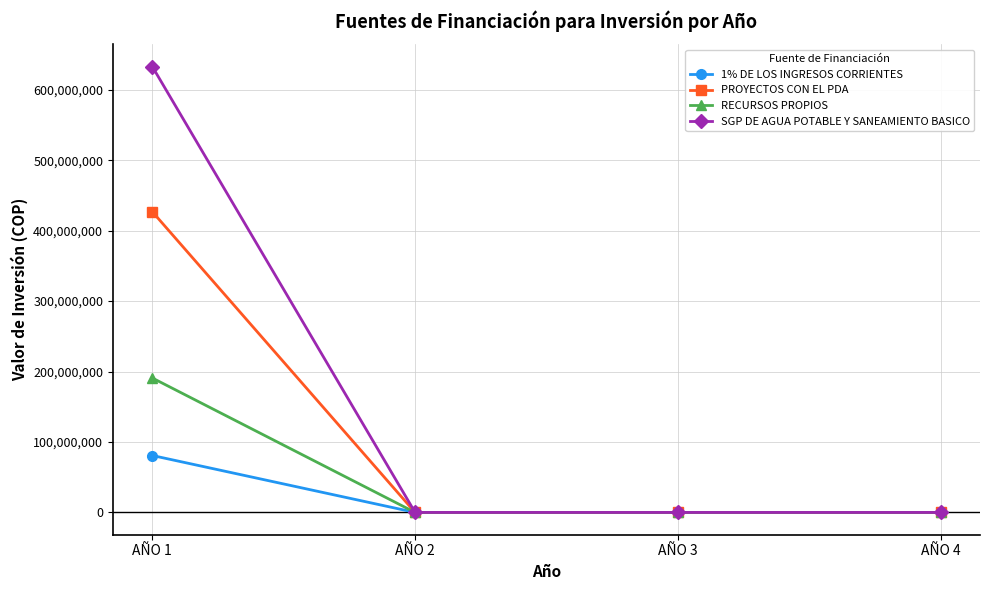

Reading right to left, extract all data points from this chart.

1% DE LOS INGRESOS CORRIENTES: AÑO 4=0	AÑO 3=0	AÑO 2=0	AÑO 1=80812593
PROYECTOS CON EL PDA: AÑO 4=0	AÑO 3=0	AÑO 2=0	AÑO 1=426773184
RECURSOS PROPIOS: AÑO 4=0	AÑO 3=0	AÑO 2=0	AÑO 1=190787335
SGP DE AGUA POTABLE Y SANEAMIENTO BASICO: AÑO 4=0	AÑO 3=0	AÑO 2=0	AÑO 1=632785570